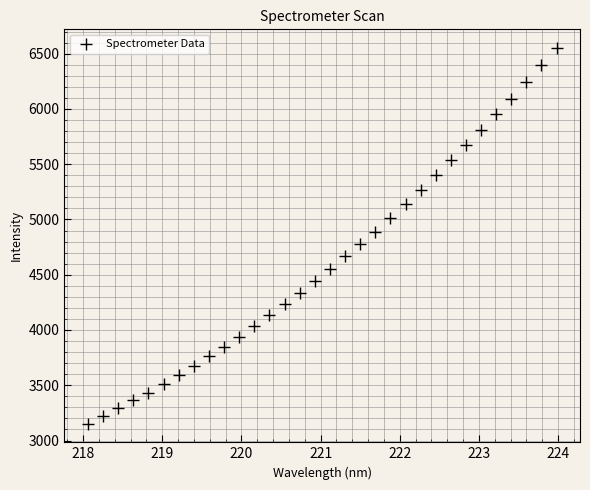

What is the range of X values (max minus min)?

5.9